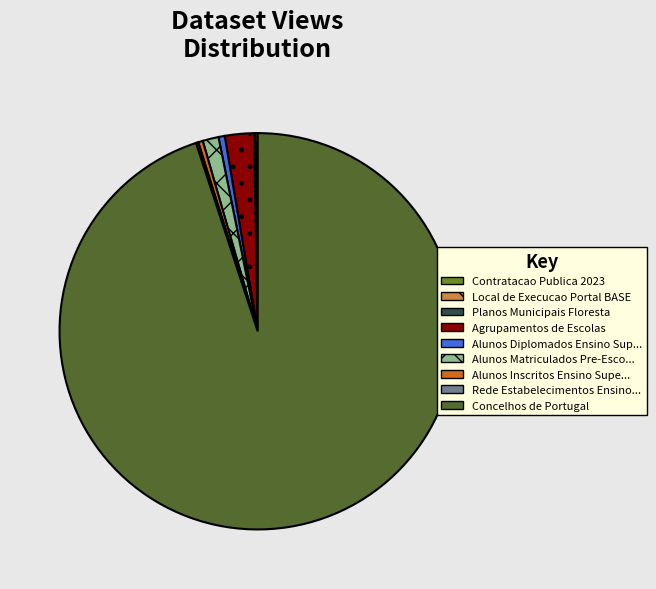

Does any single category account for the majority?

Yes